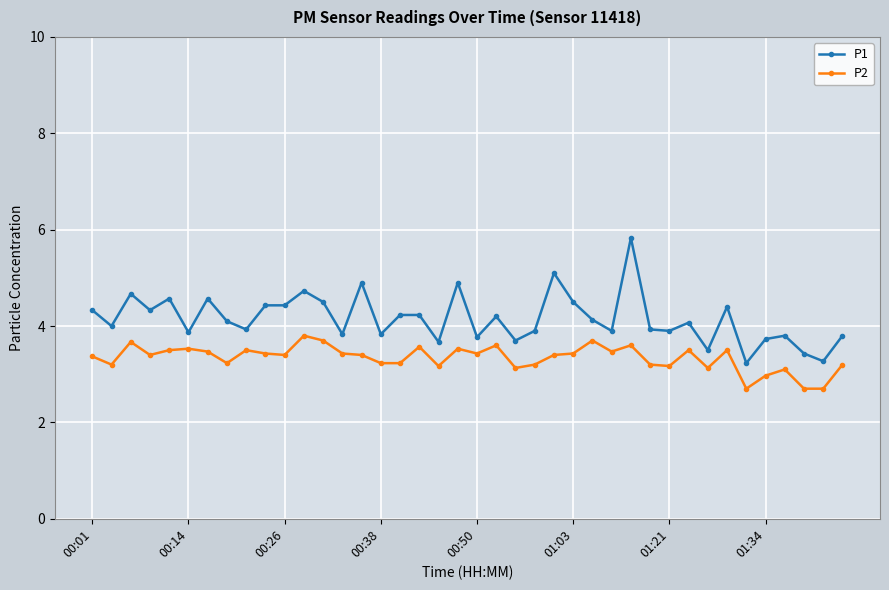

True or false: P1 and P2 cross at least once.

False